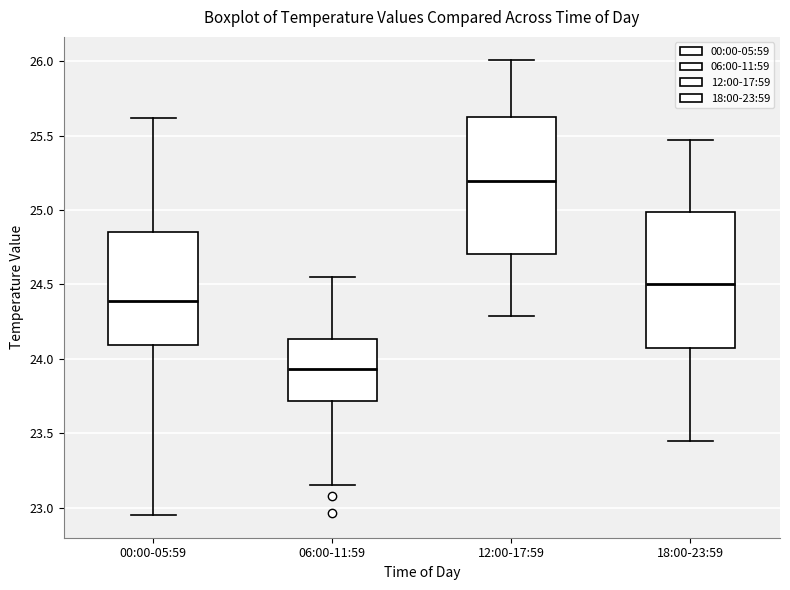

Reading left to right, read every box against the y-axis: the position of its median line, the range the box covers, and the ends of its whiskers. The values are not printed on the chart, so give them approximately, as read against the axis.

00:00-05:59: median 24.40, box 24.10 to 24.85, whiskers 22.95 to 25.60
06:00-11:59: median 23.95, box 23.70 to 24.15, whiskers 23.15 to 24.55
12:00-17:59: median 25.20, box 24.70 to 25.65, whiskers 24.30 to 26.00
18:00-23:59: median 24.50, box 24.05 to 25.00, whiskers 23.45 to 25.45